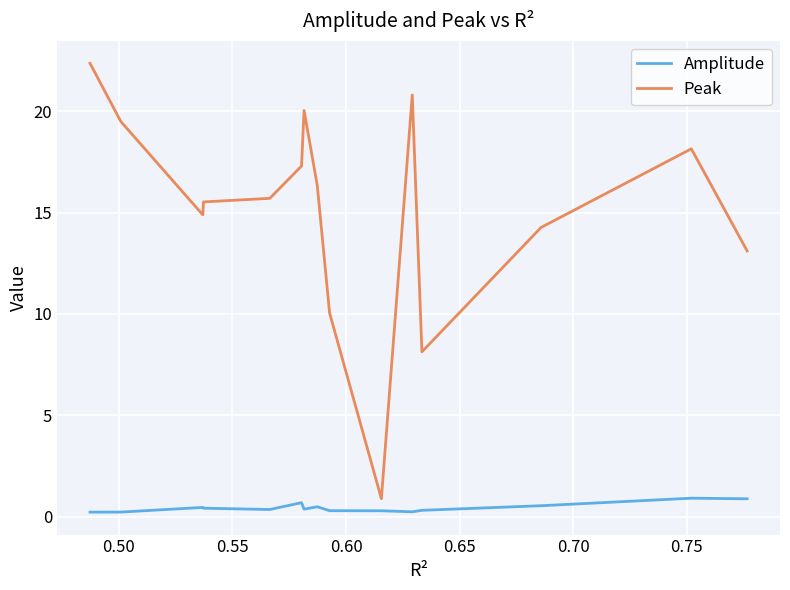

Which series has the largest total across all categories?

Peak